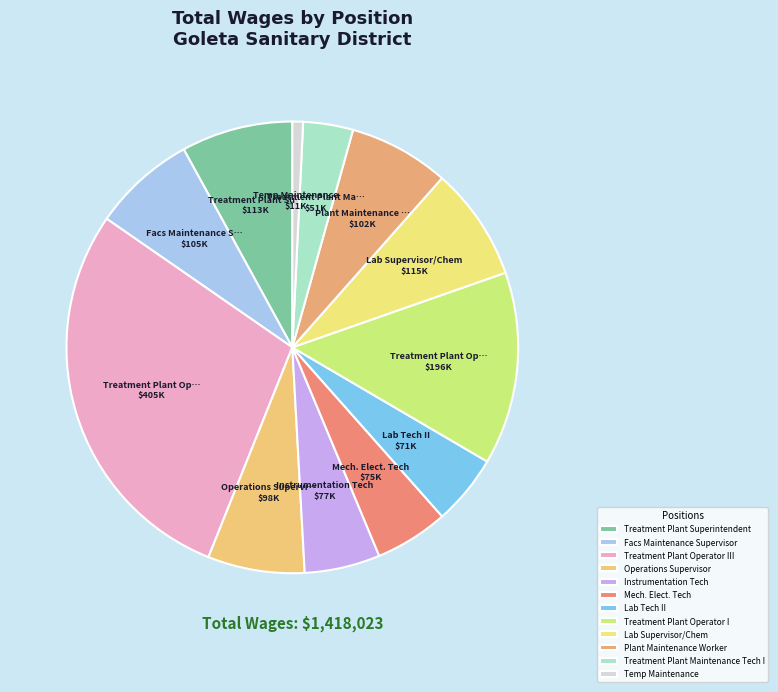

How many slices are in this pie chart?

12